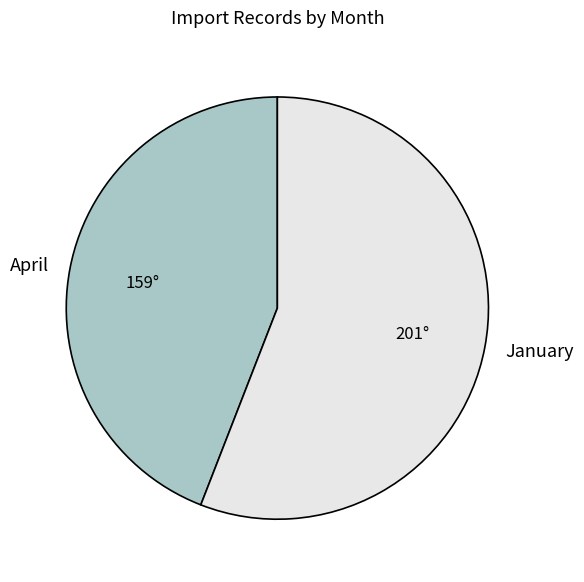

What is the majority slice?

January